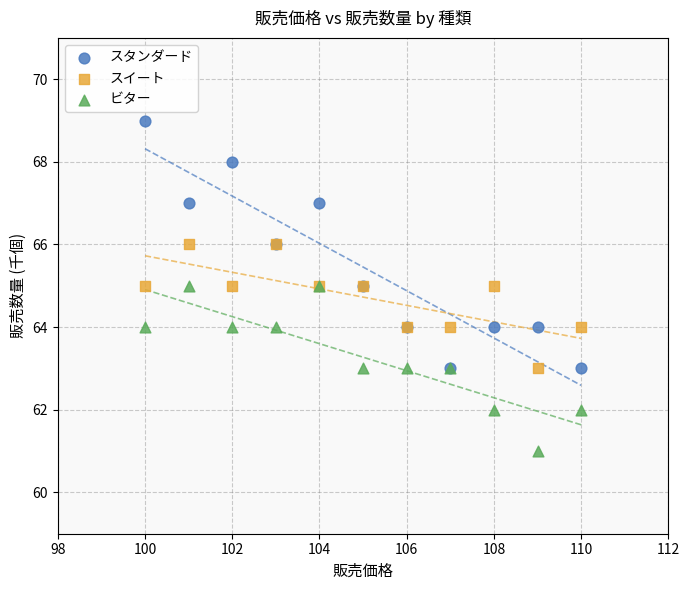

Which series reaches the maximum Y coordinate?

スタンダード